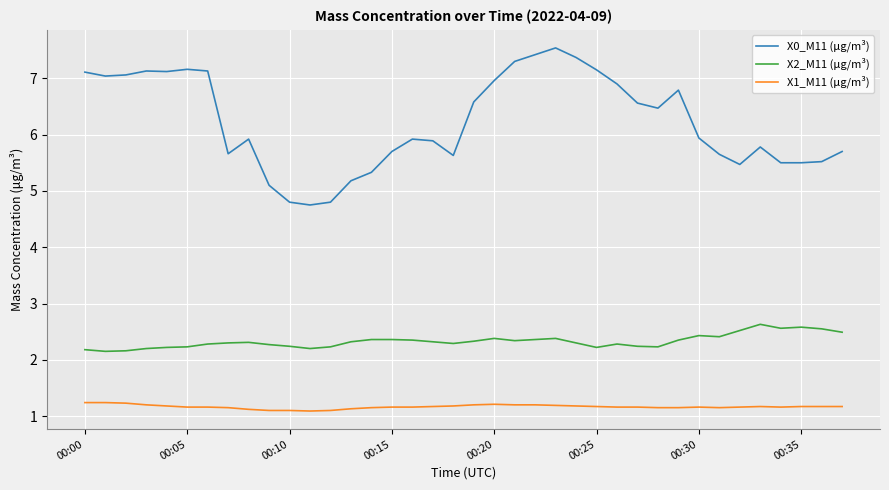

What is the difference between the second highest and minimum values in the X0_M11 (μg/m³) series?

2.7